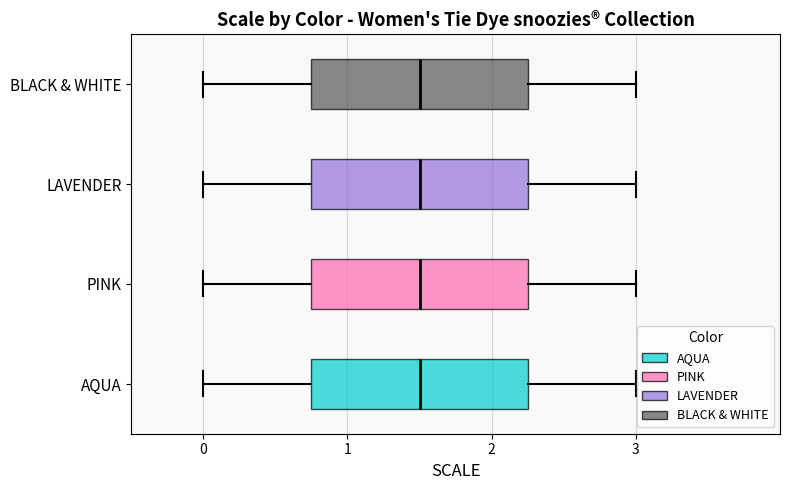

Where is the left edge of the box for PINK on the x-axis? The values are not printed on the chart, so give them approximately, as read against the axis.

0.8